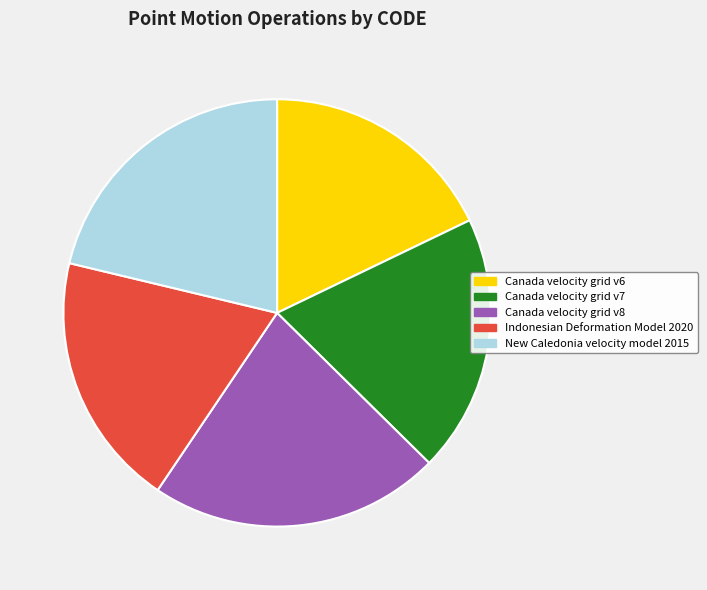

What is the largest slice in the pie chart?

Canada velocity grid v8